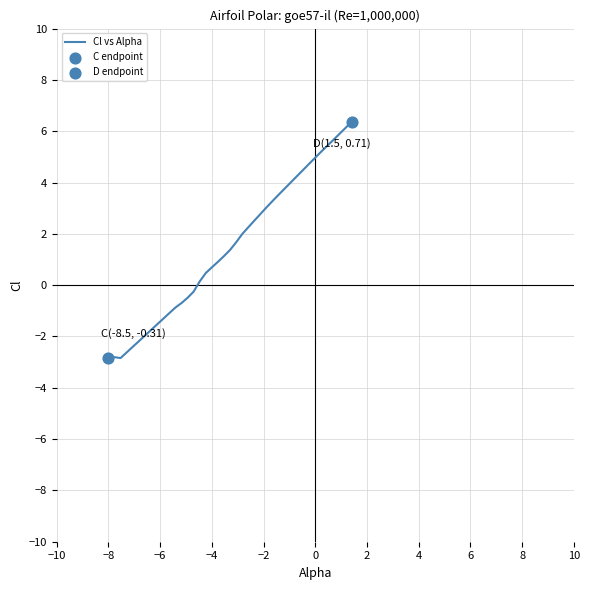

What is the maximum value shown in the chart?

6.4